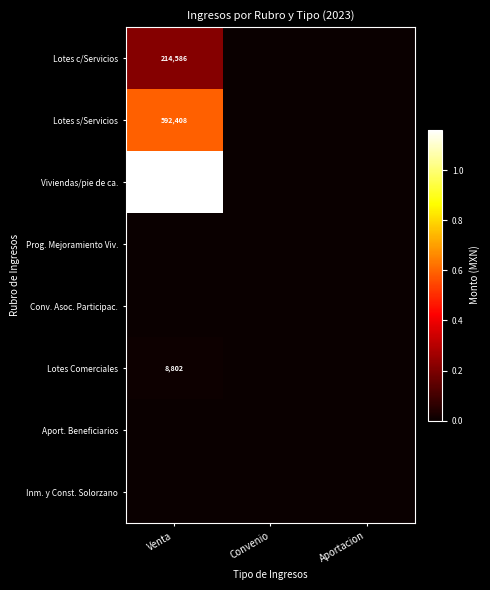

Which series has the largest total across all categories?

Viviendas/pie de ca.